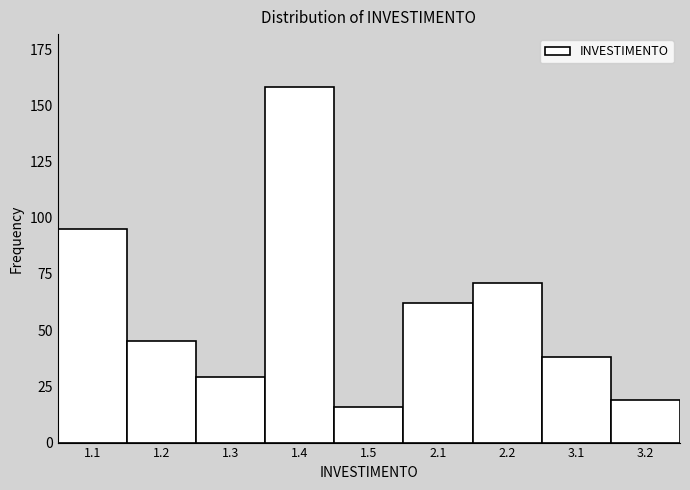

Reading right to left, transcribe all the data shown in this chart.

19	38	71	62	16	158	29	45	95